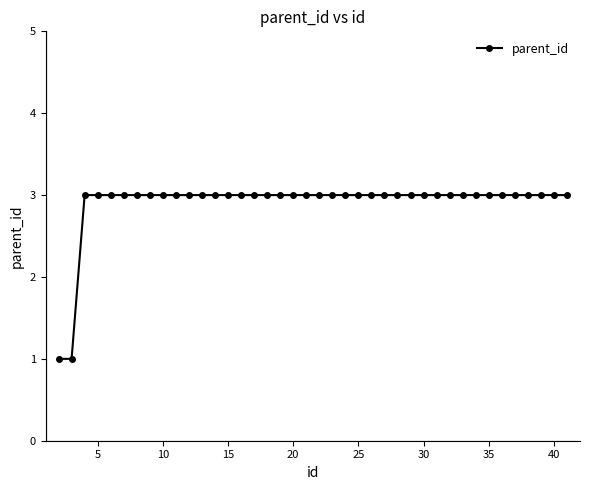

Reading left to right, what are all the values shown in this chart?

1	1	3	3	3	3	3	3	3	3	3	3	3	3	3	3	3	3	3	3	3	3	3	3	3	3	3	3	3	3	3	3	3	3	3	3	3	3	3	3